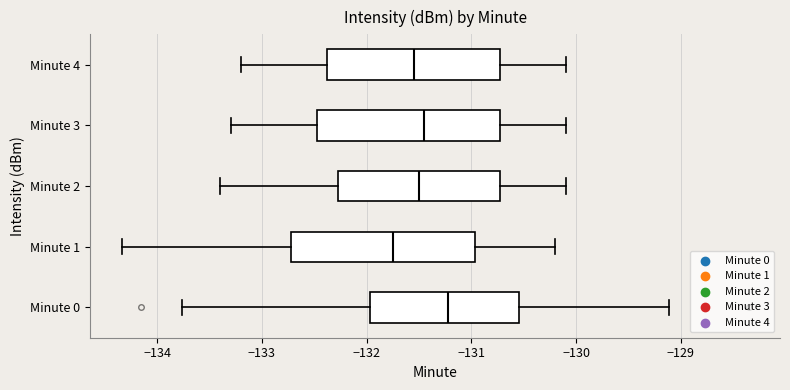

Where does the right whisker of the box for Minute 4 end on the x-axis? The values are not printed on the chart, so give them approximately, as read against the axis.

-130.1